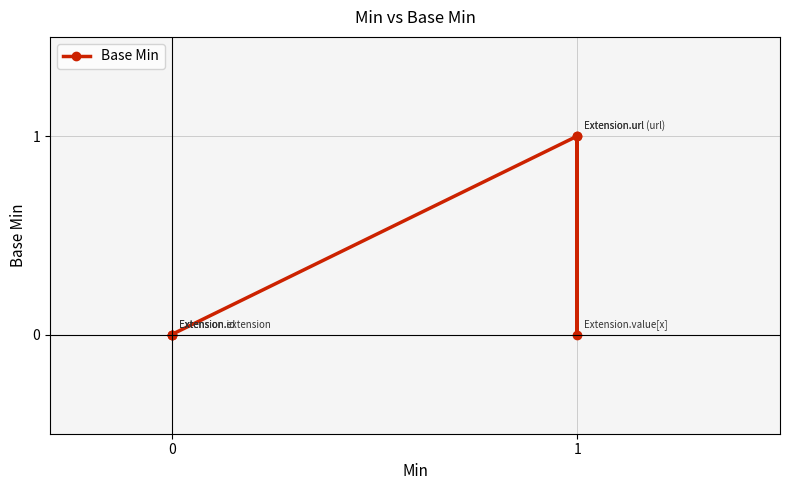

How many points are higher than both their immediate neighbors (excluding endpoints)?

1